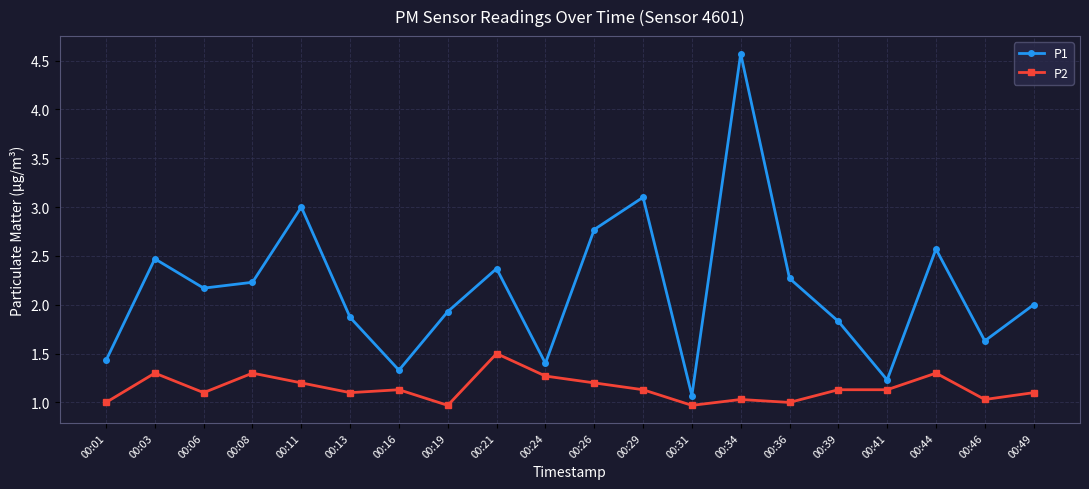

How many lines are shown in the chart?

2